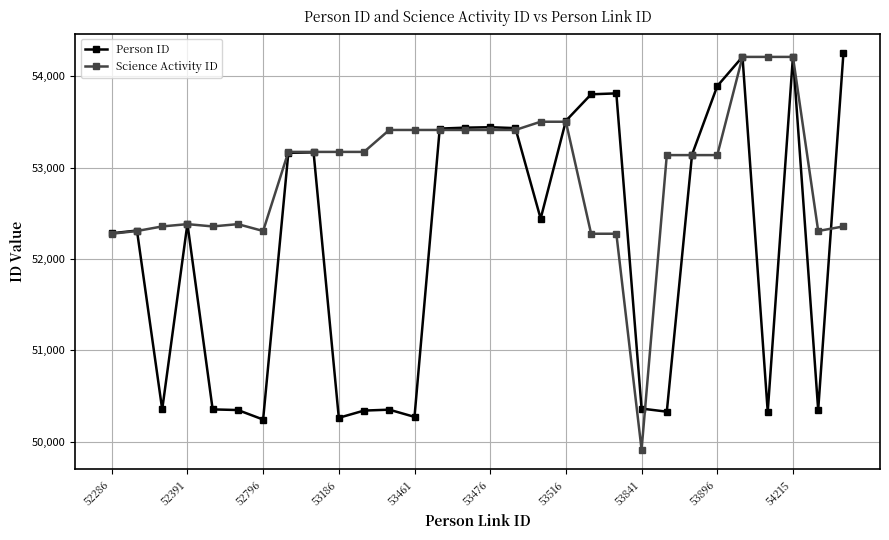

List the series in order of their overall mean, lowest first.

Person ID, Science Activity ID